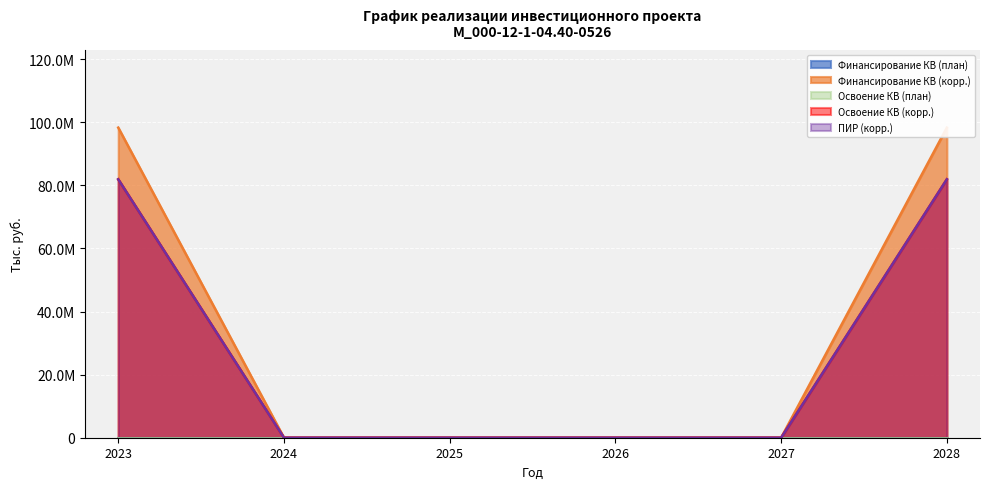

At which label is Освоение КВ (корр.) closest to 40961280?

2023